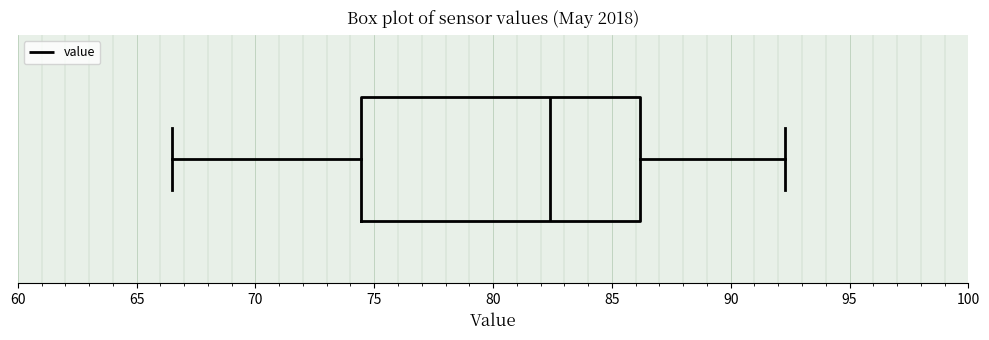

Where does the right whisker of the box end on the x-axis? The values are not printed on the chart, so give them approximately, as read against the axis.

92.5